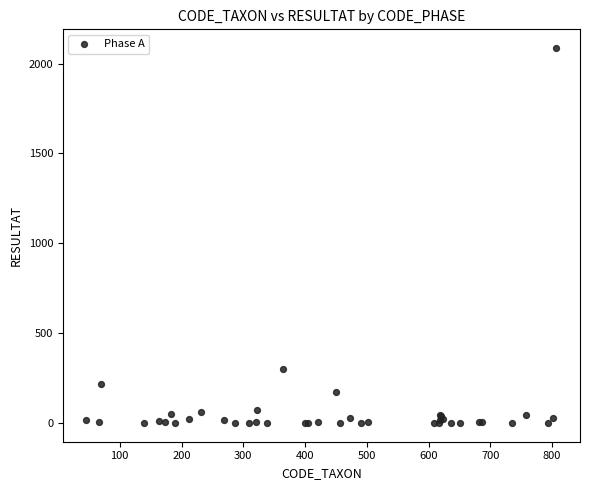

What Y value in the scatter plot is closest to 1043?

303